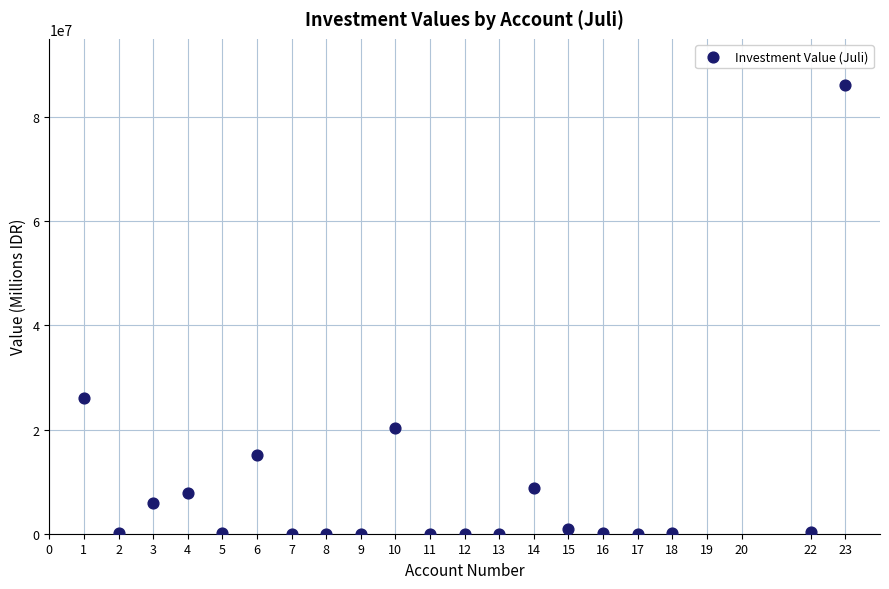

What is the range of Y values (max minus min)?

86209994.5